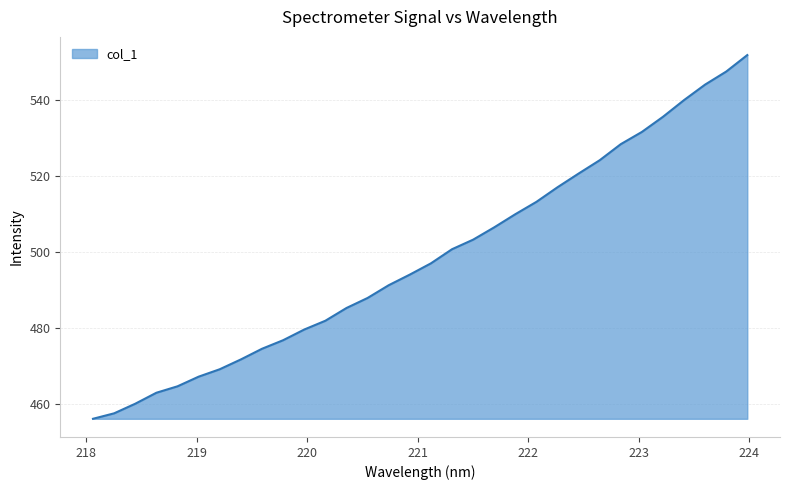

What is the smallest value displayed?

456.0